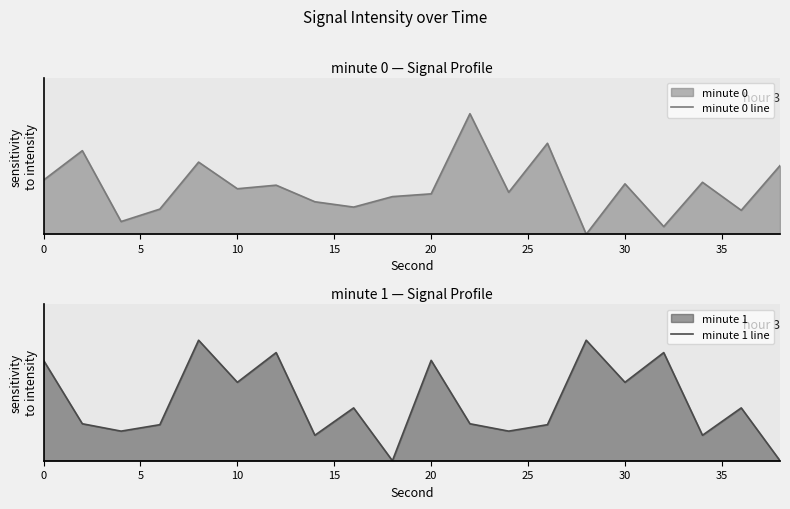

Read the minute 1 line value at 10.

3.1